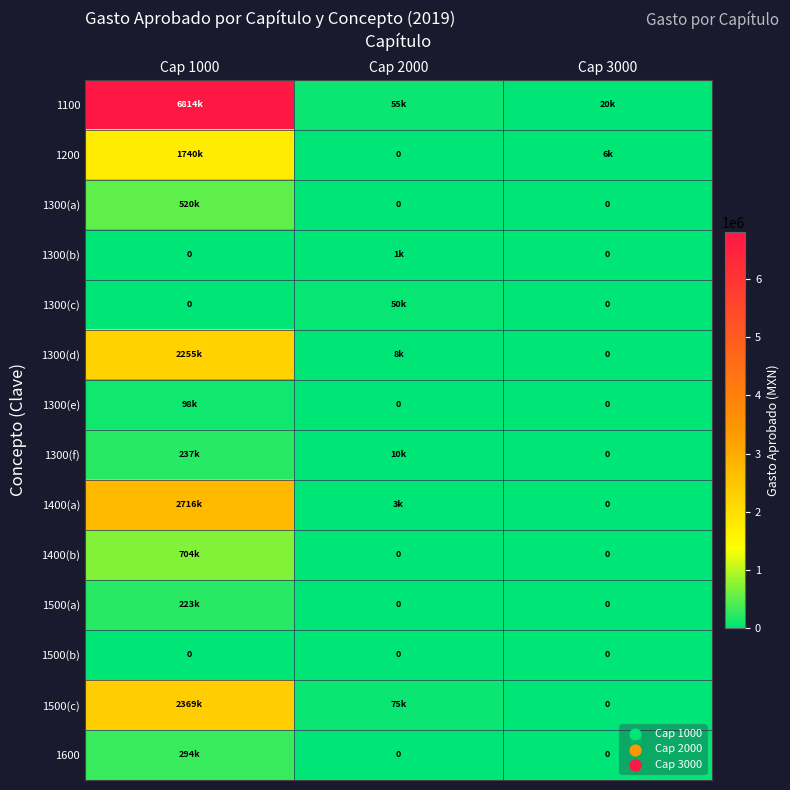

True or false: 1500(b) has a value of 0 at Cap 3000.

True